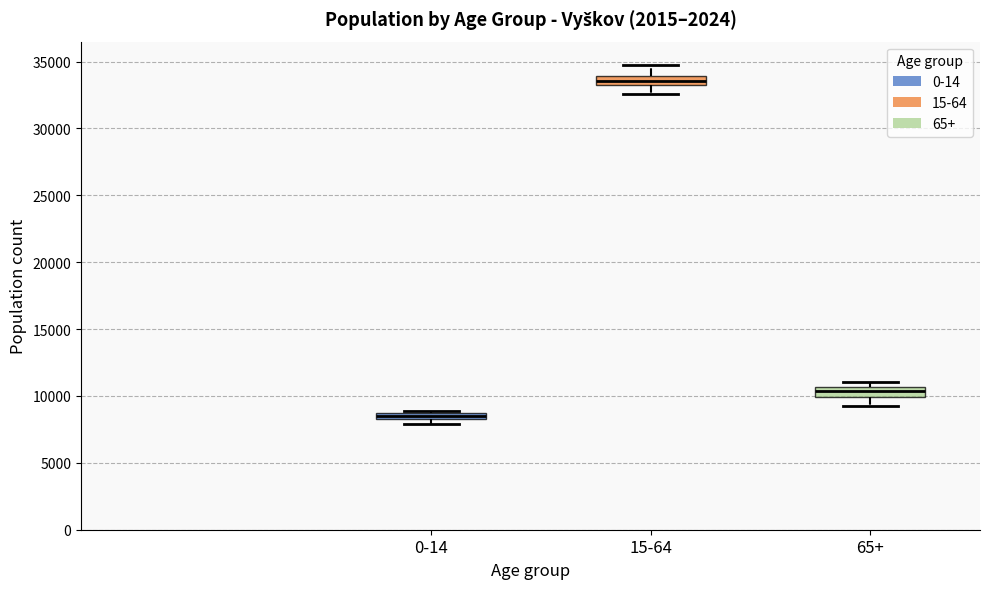

Where does the upper whisker of the box for 15-64 end on the y-axis? The values are not printed on the chart, so give them approximately, as read against the axis.

35000